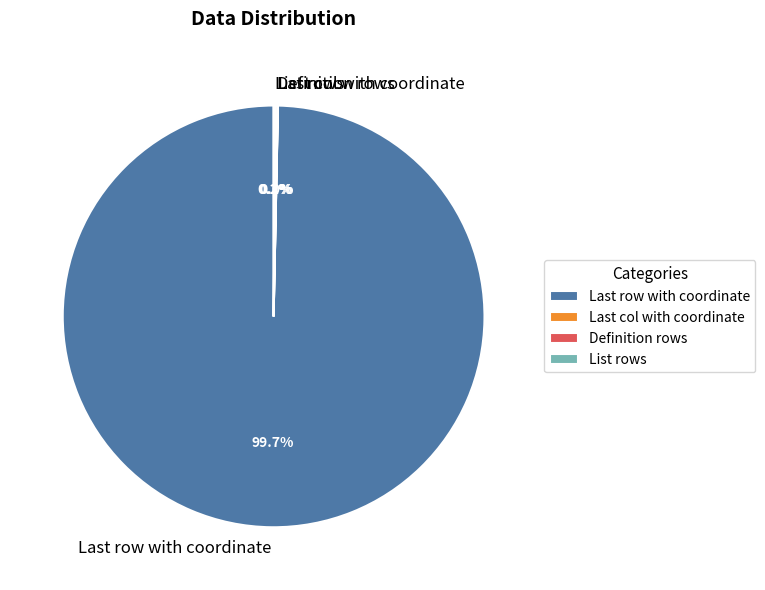

To the nearest percent, what is the difference between the largest and smallest slice percentages?

100%